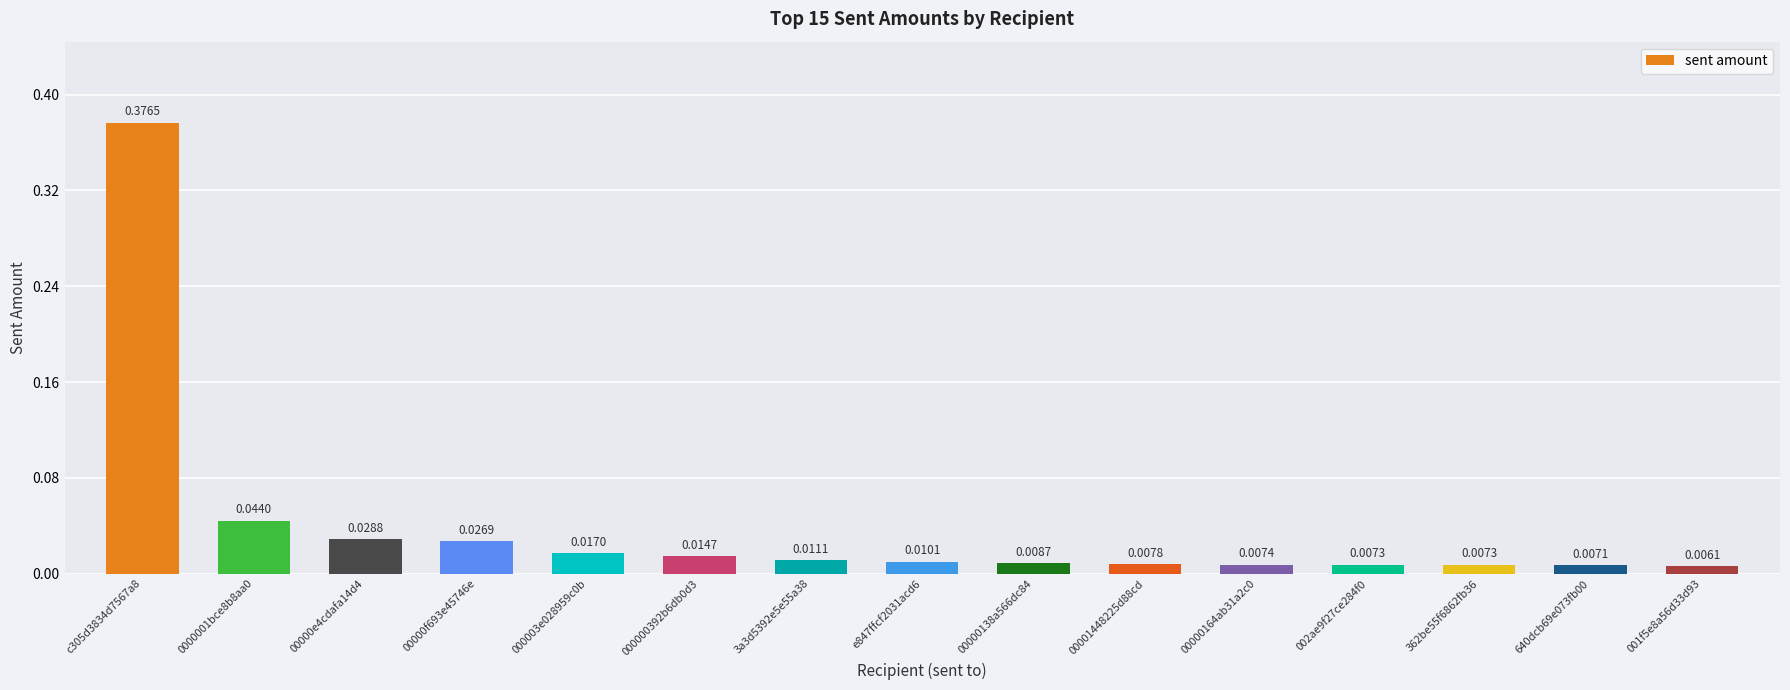

What is the sum of all values?

0.6